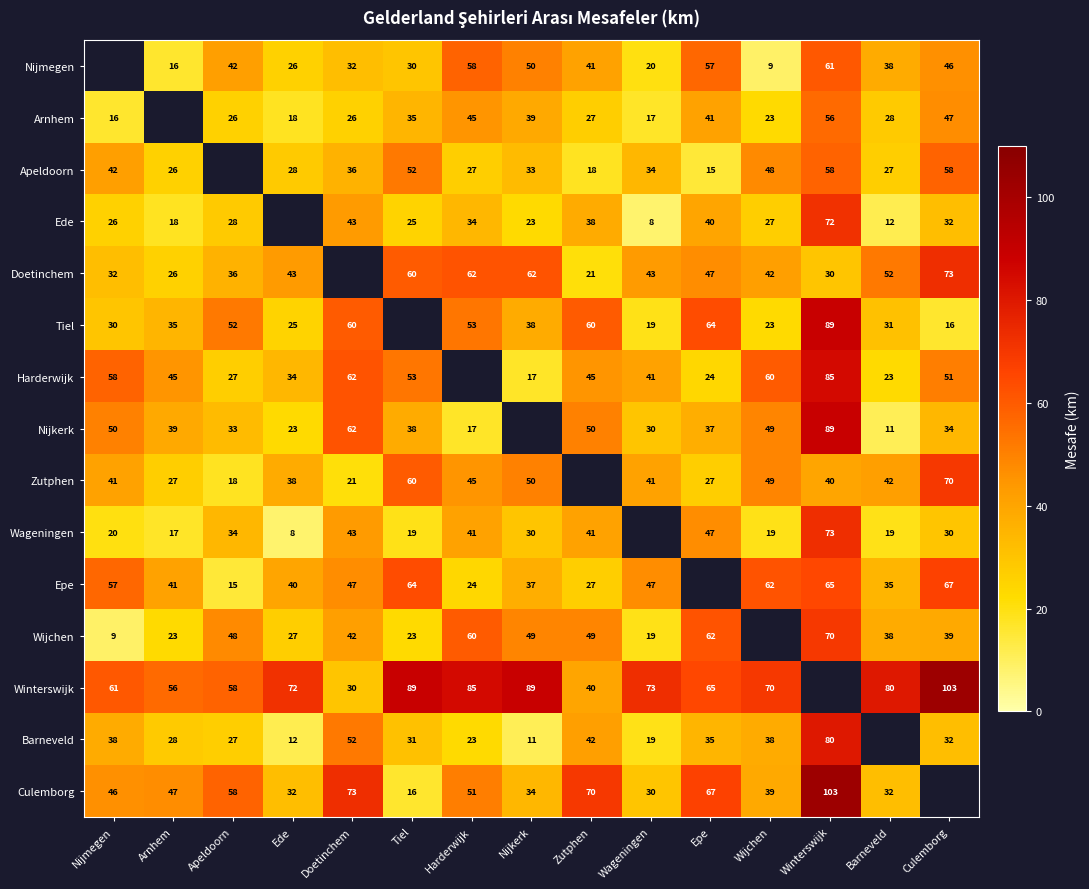

Is the value of Barneveld at Culemborg greater than the value of Harderwijk at Arnhem?

No